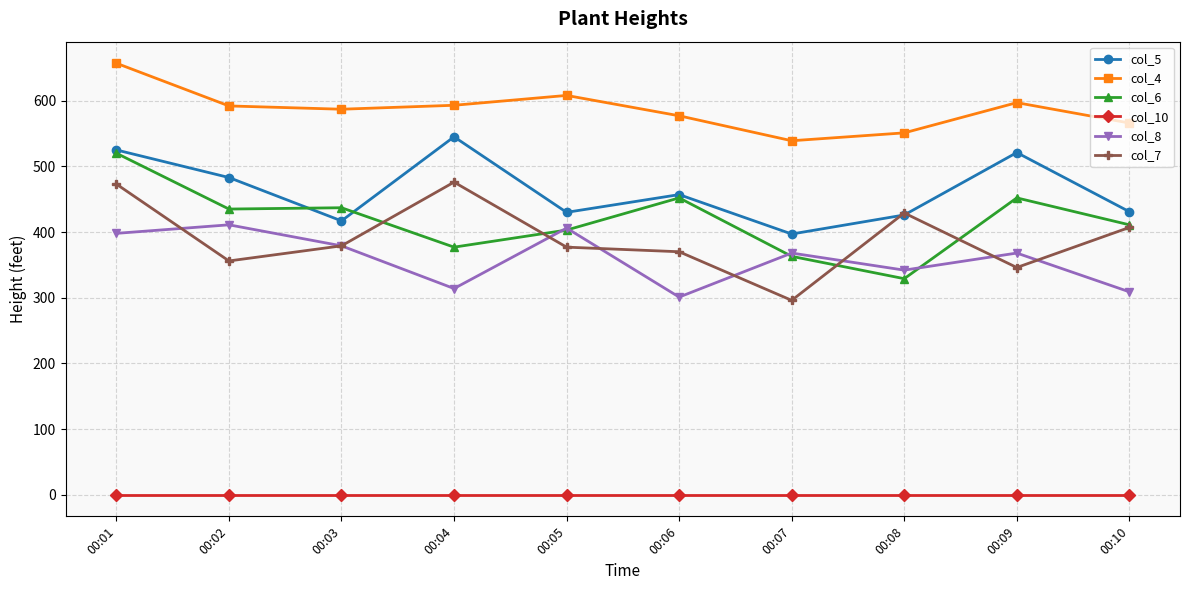

At which category does col_5 reach its first local peak?

00:04